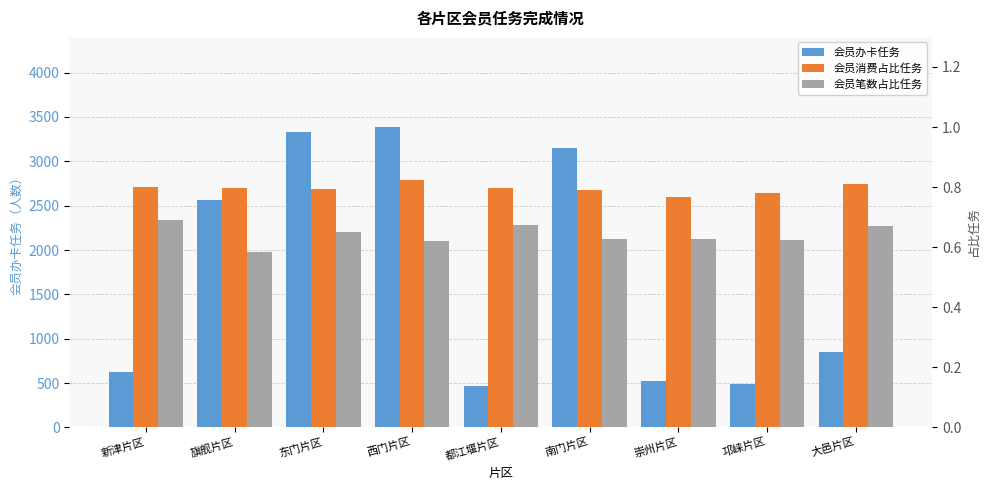

The value of 会员办卡任务 at 南门片区 is 4324.8. True or false?

False